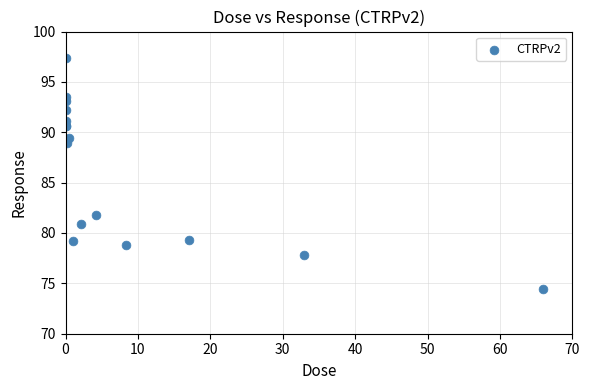

What Y value in the scatter plot is closest to 85?

81.8